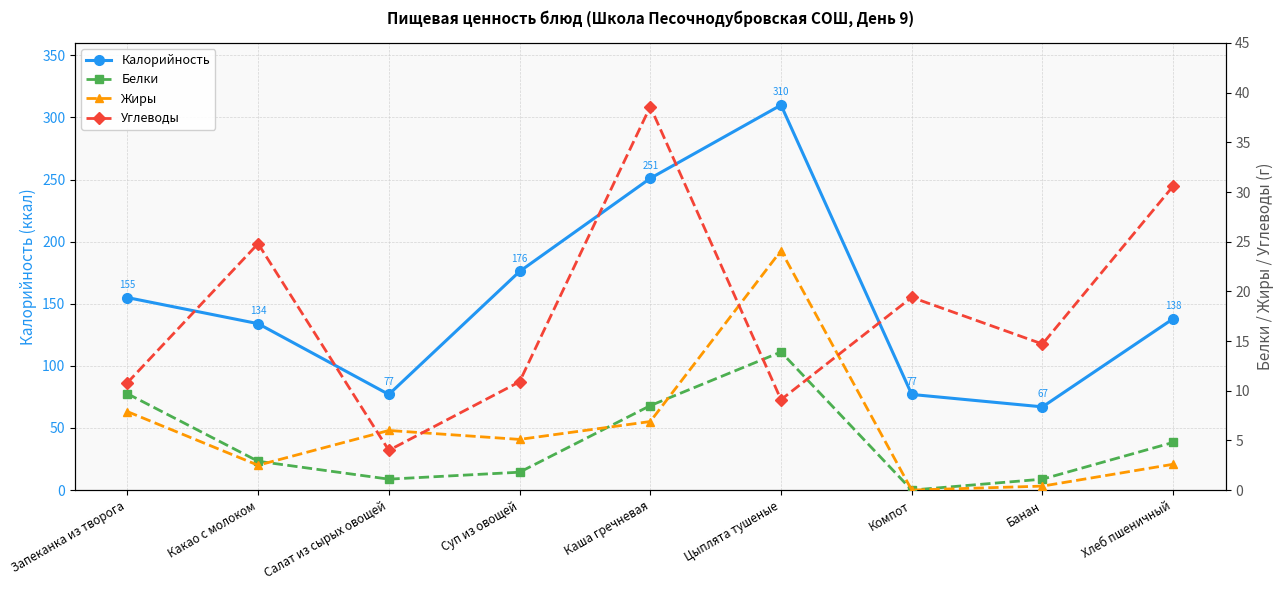

What is the label of the 9th point from the left?

Хлеб пшеничный